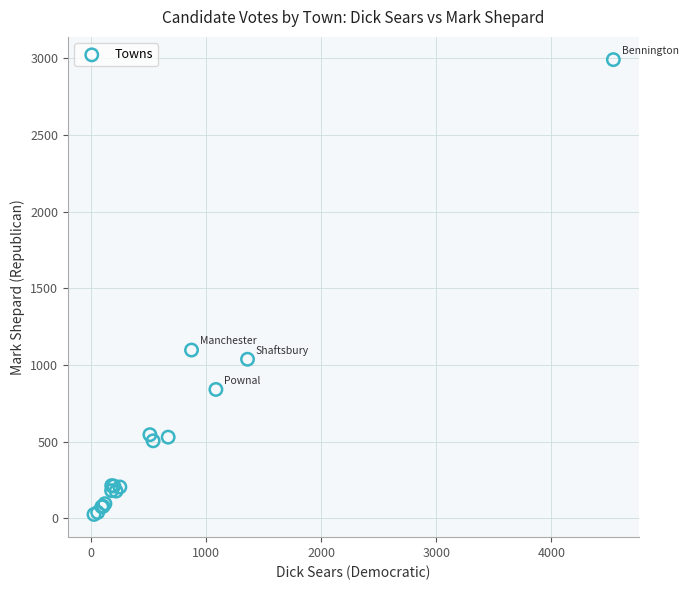

What Y value in the scatter plot is closest to 1509?

1098